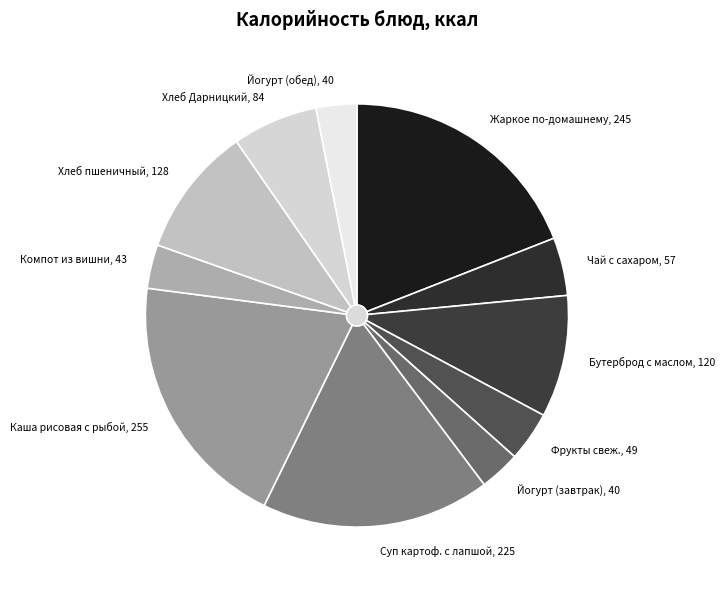

Count the number of slices in the pie.

11